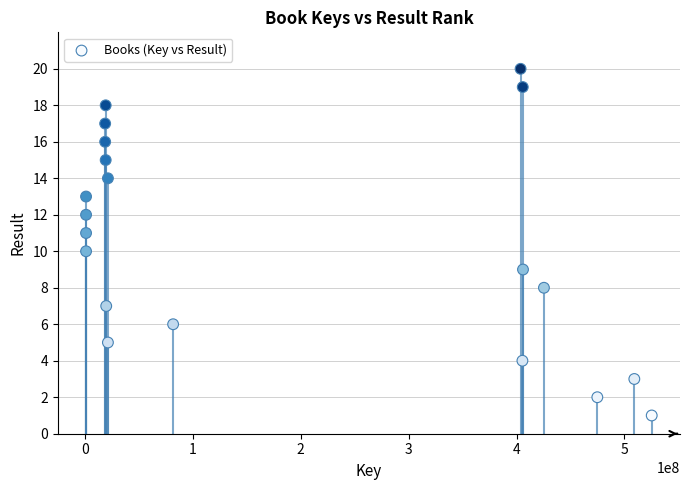

What is the range of X values (max minus min)?

524221134